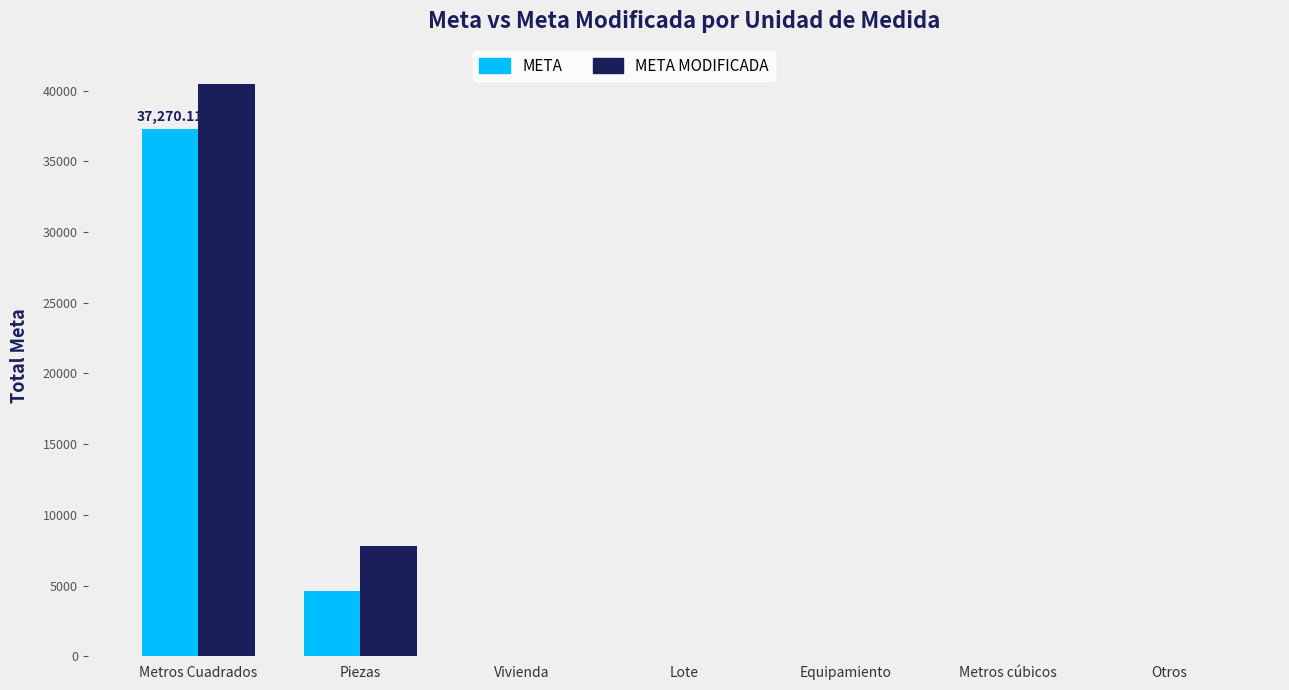

Are the bars grouped side by side (vs. stacked)?

Yes